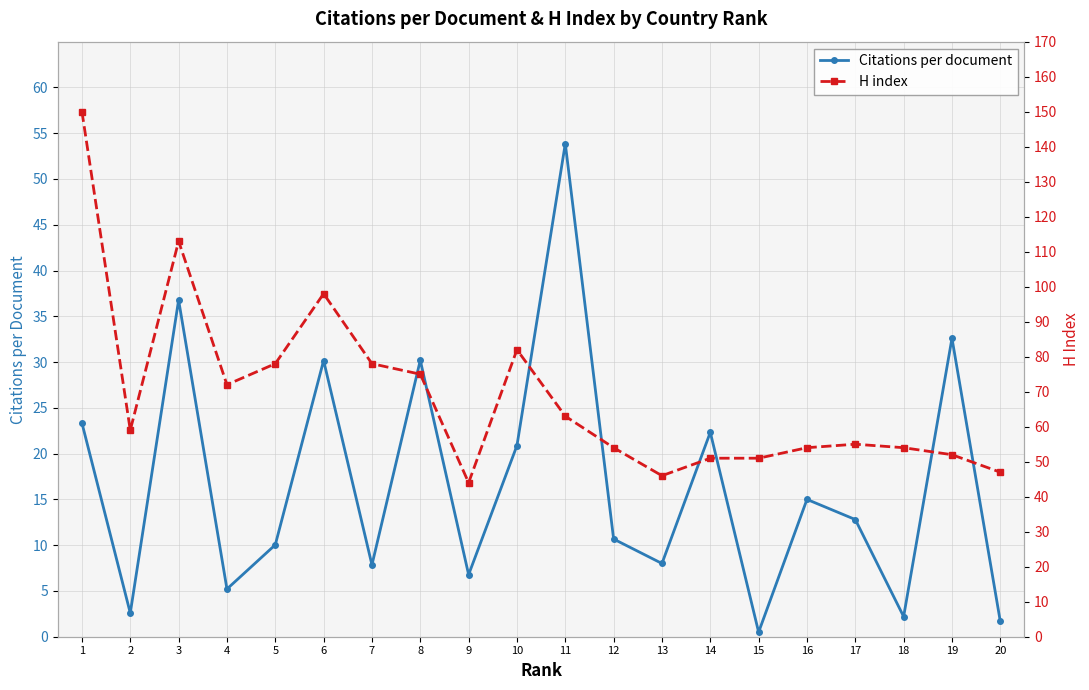

Rank the categories by H index value from lowest to highest.

9, 13, 20, 14, 15, 19, 12, 16, 18, 17, 2, 11, 4, 8, 5, 7, 10, 6, 3, 1